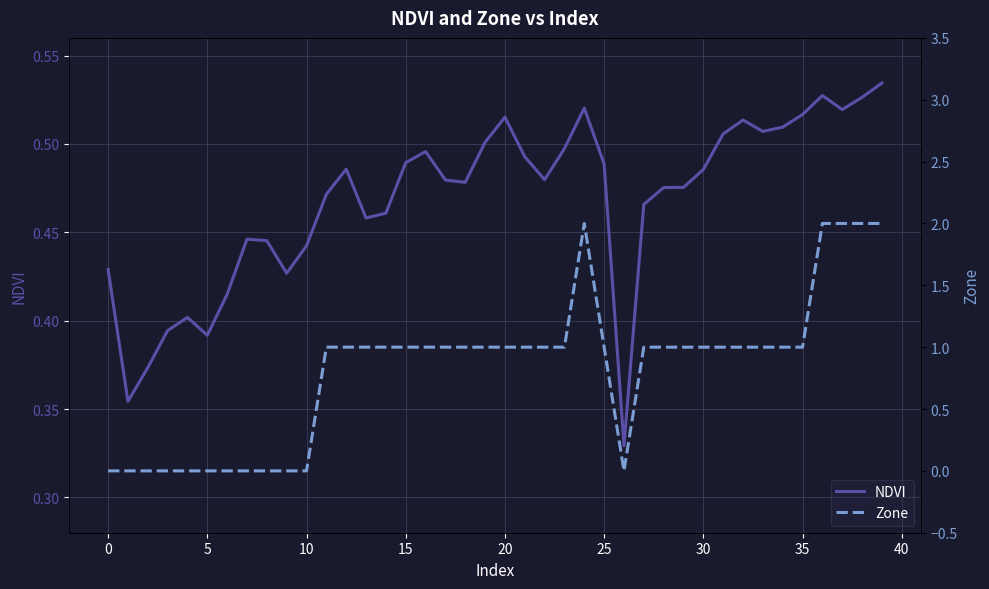

At how many categories does at least one series exceed 1?

5